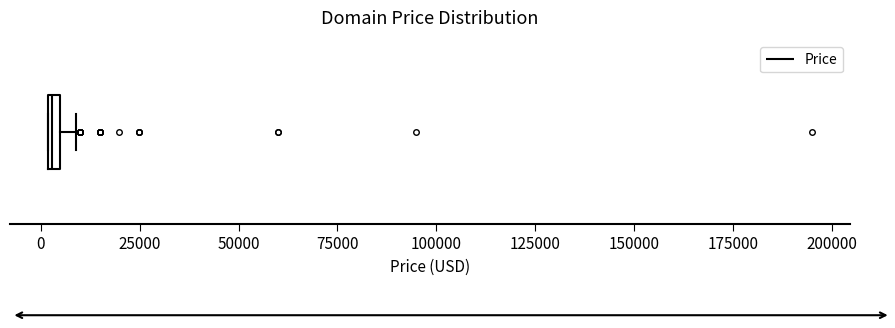

Where is the left edge of the box on the x-axis? The values are not printed on the chart, so give them approximately, as read against the axis.

0